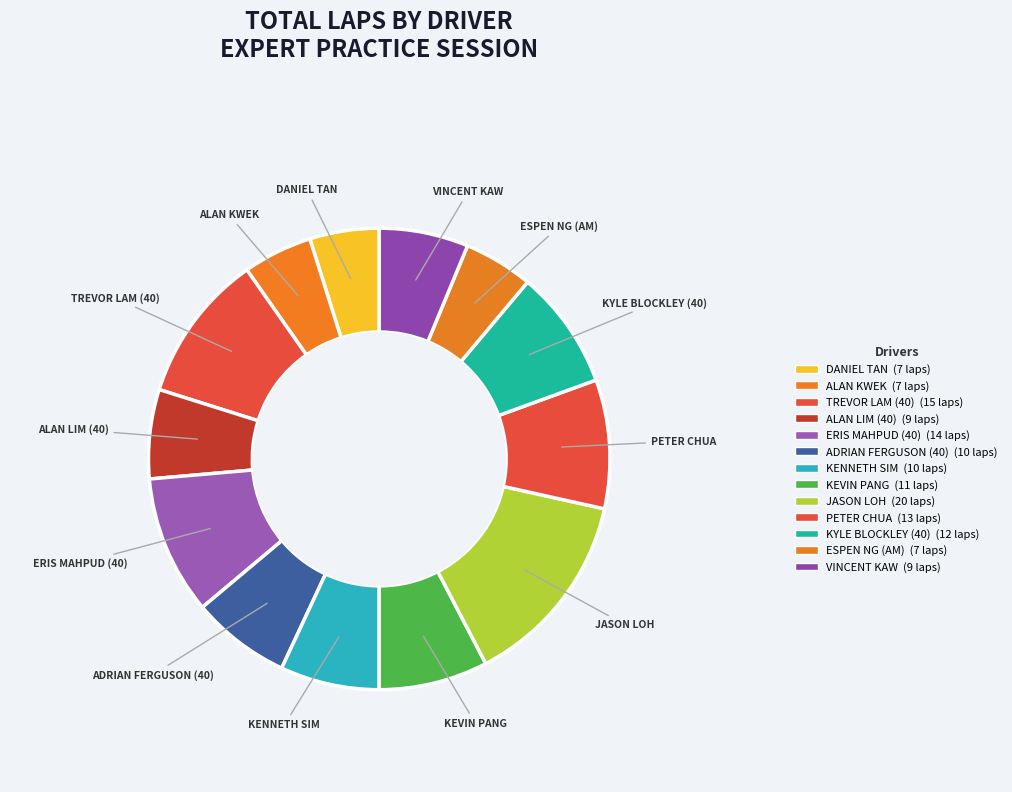

Is it true that KENNETH SIM is 7% of the pie?

True